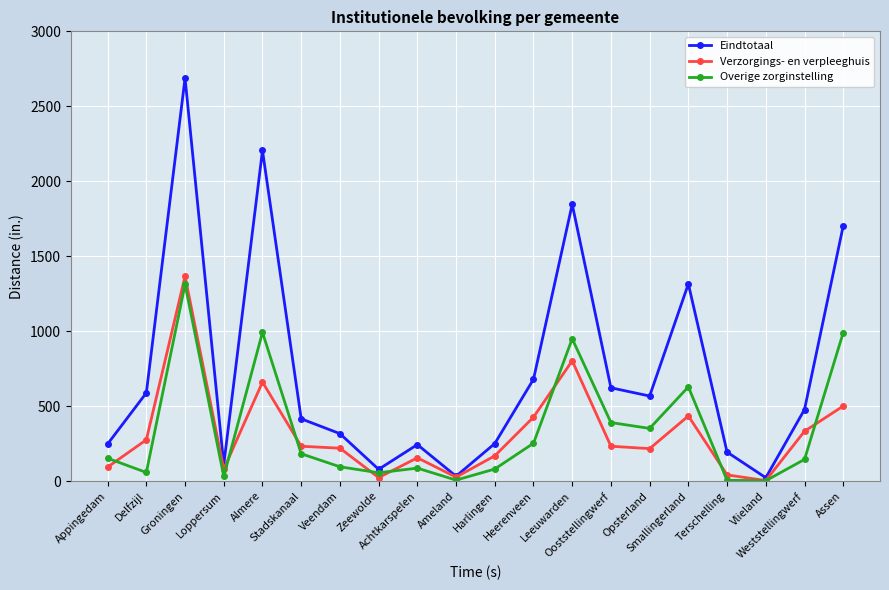

At how many categories does at least one series exceed 1615?

4